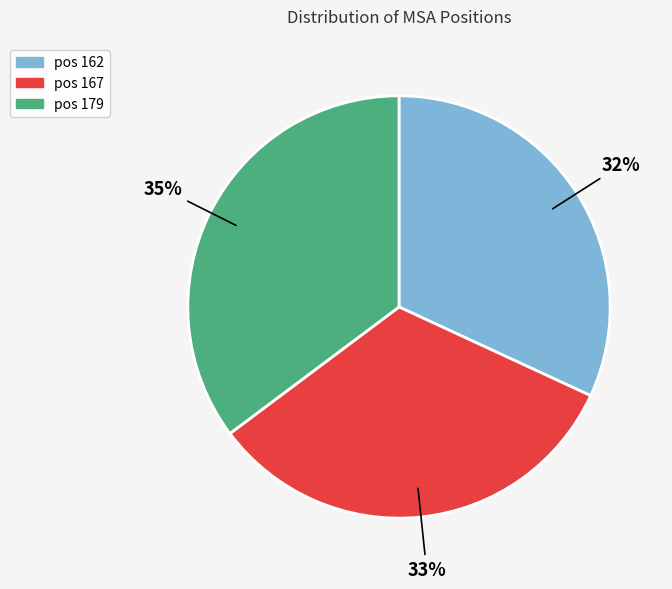

How many slices are in this pie chart?

3